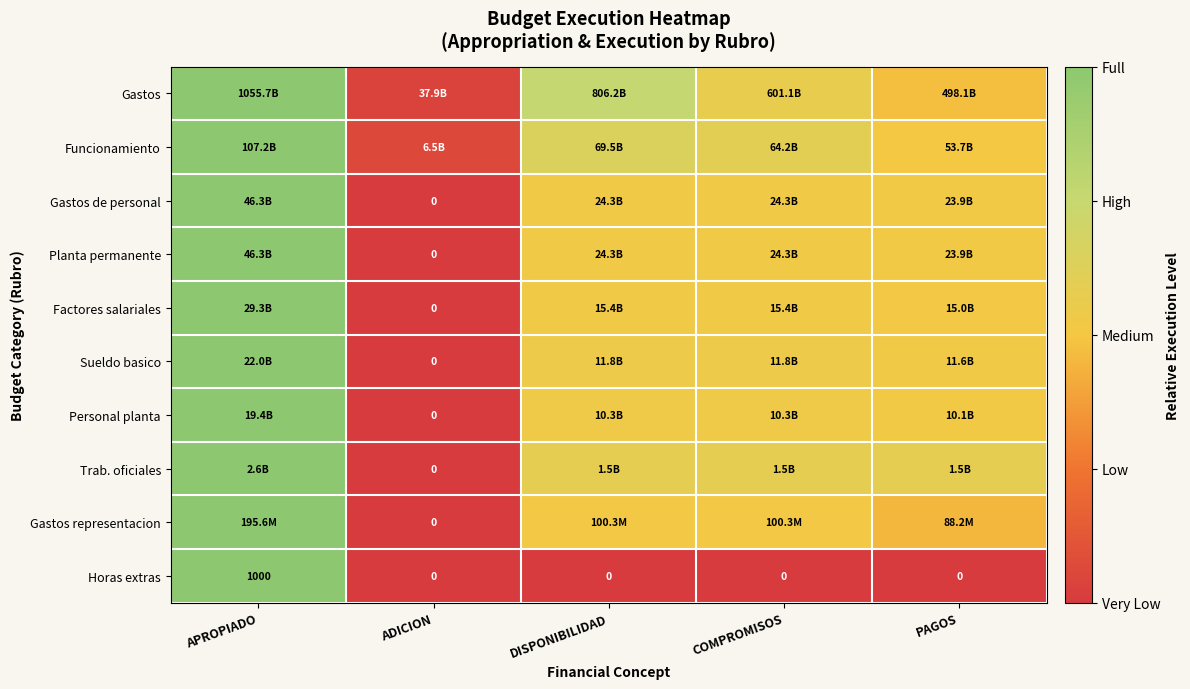

Which series has the largest total across all categories?

Gastos